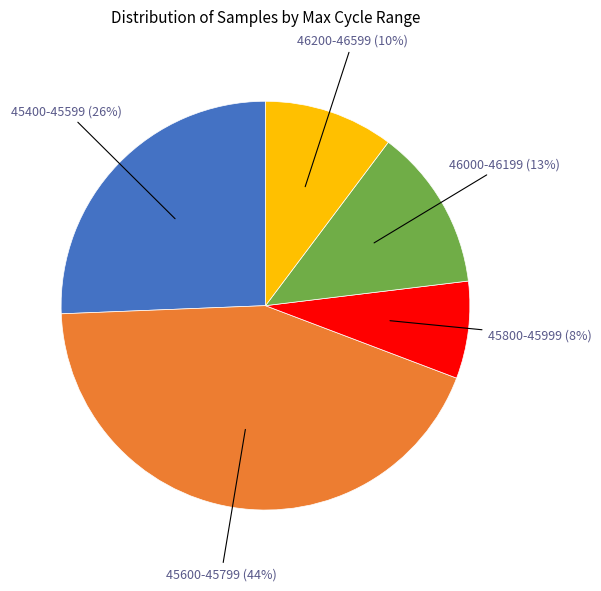

Which slice is the largest?

45600-45799 (44%)